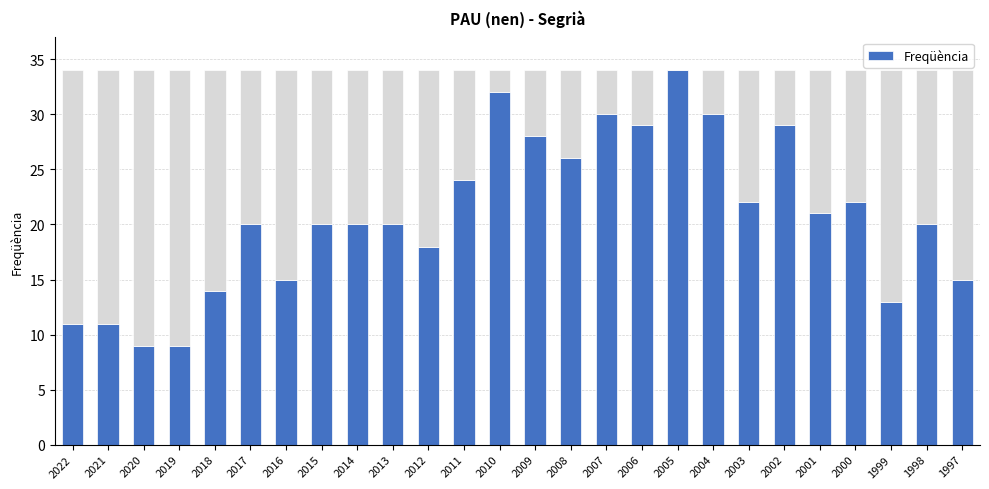

Which category has the lowest value across all series?

2020